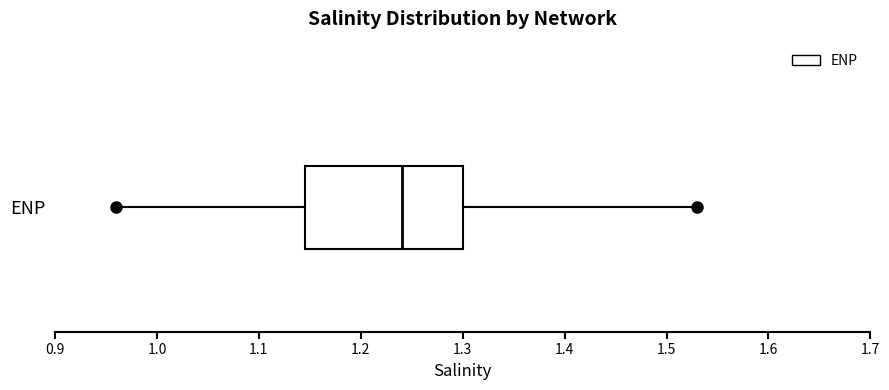

Where does the median line of the box for ENP sit on the x-axis? The values are not printed on the chart, so give them approximately, as read against the axis.

1.24